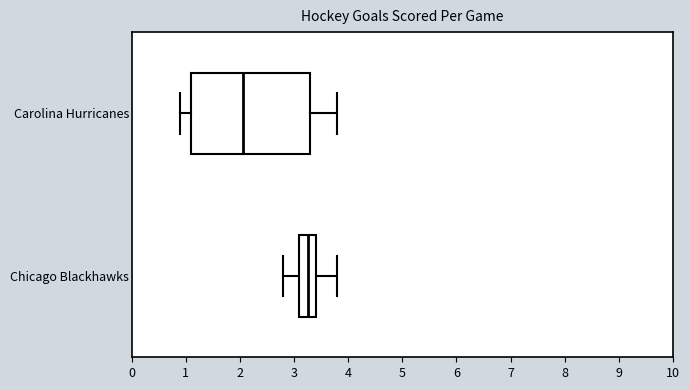

Which box has the furthest to the left median line?

Carolina Hurricanes